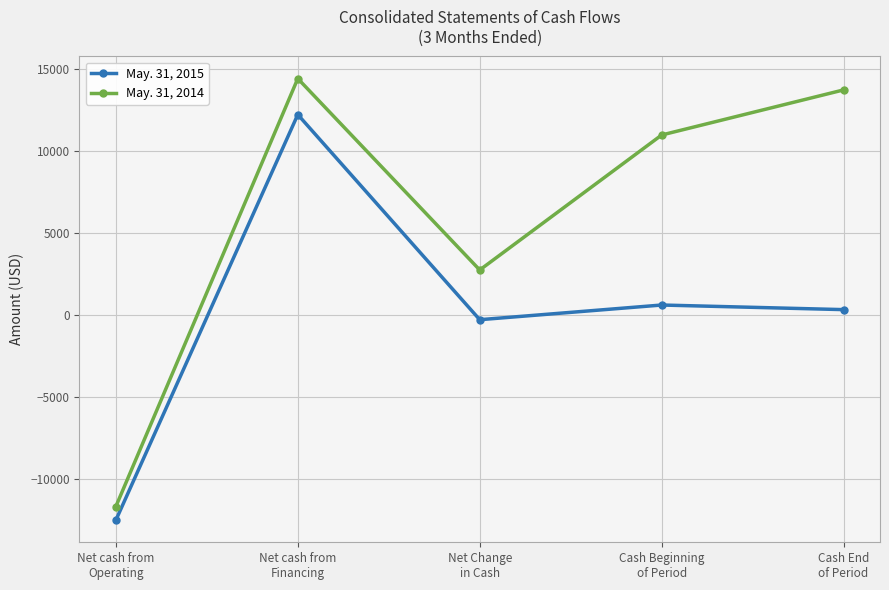

Read the May. 31, 2015 value at Cash End
of Period.

333